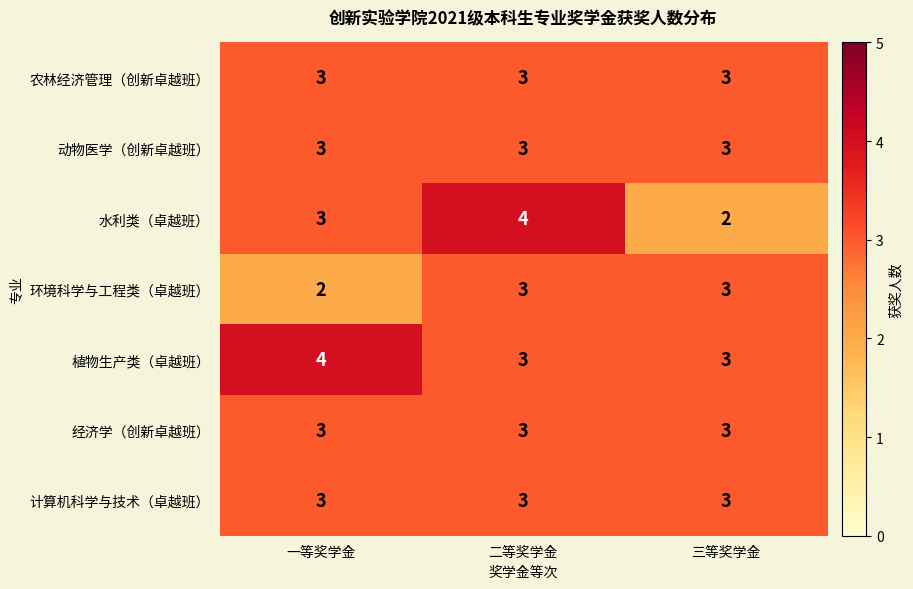

What is the spread (max minus min) of values at 一等奖学金?

2